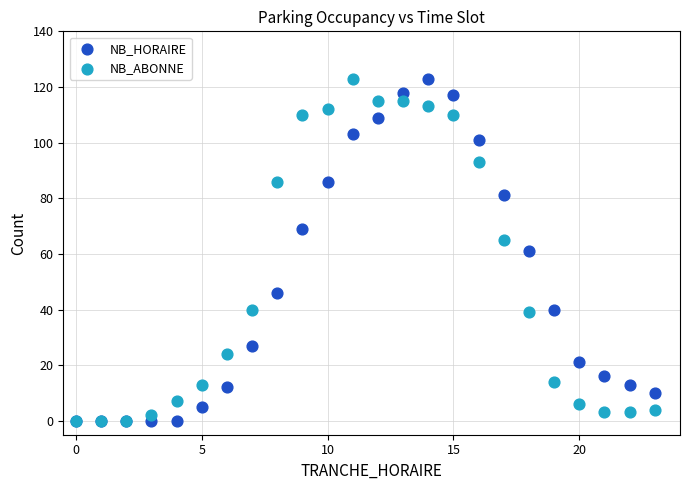

What are all the series names shown in the legend?

NB_HORAIRE, NB_ABONNE